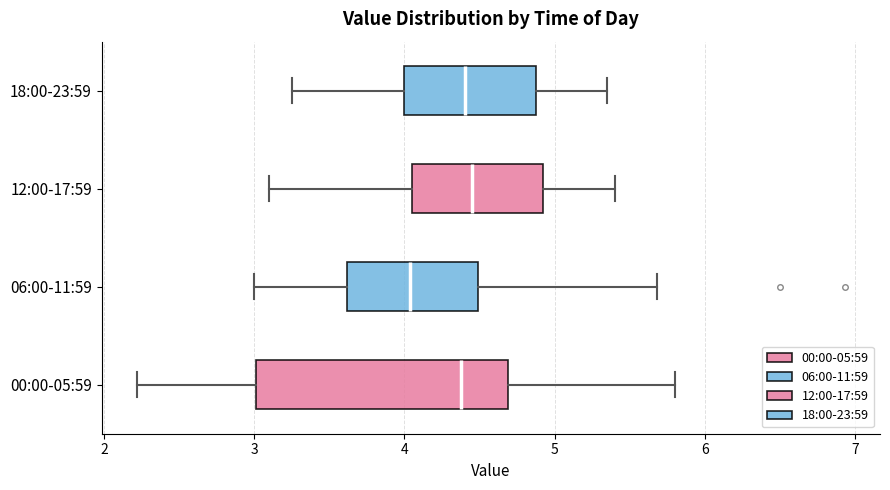

Which box is the widest, from its left edge to its right edge?

00:00-05:59